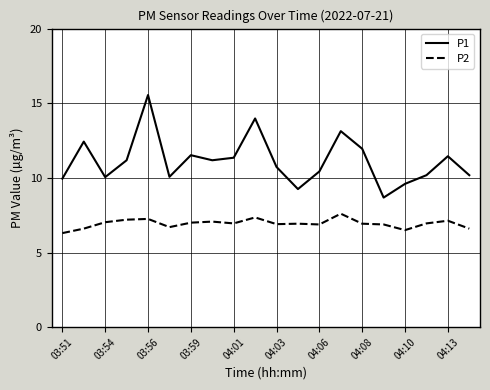

Does the chart display data point markers on the line(s)?

No